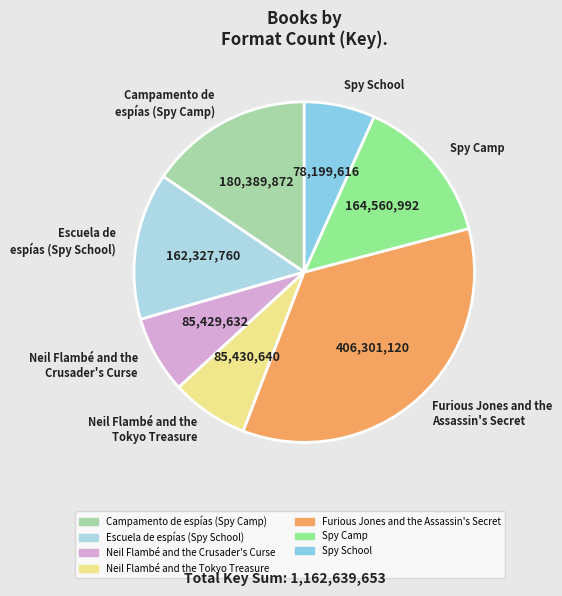

Count the number of slices in the pie.

7